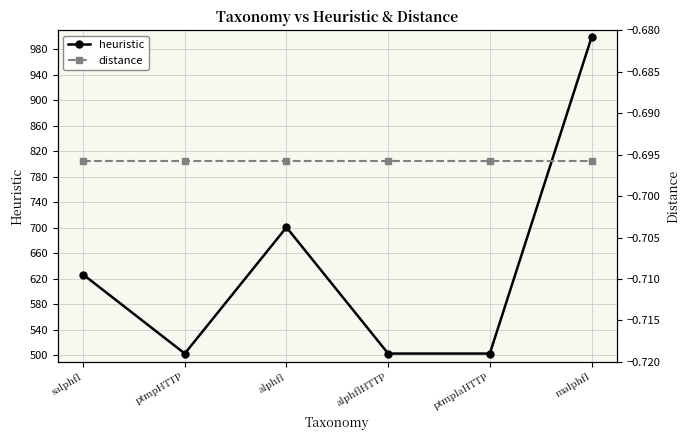

The heuristic series shows 701.0 at alphfl. True or false?

True